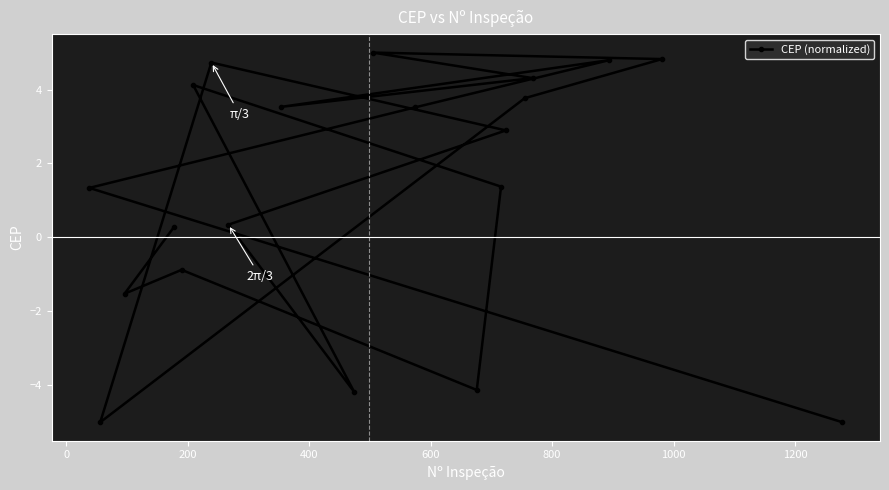

What is the value of the 10th point from the left?

-4.2